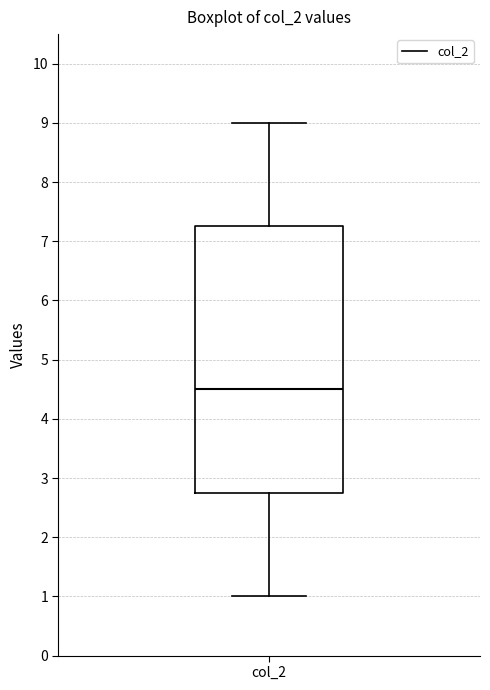

Where is the lower edge of the box for col_2 on the y-axis? The values are not printed on the chart, so give them approximately, as read against the axis.

2.8